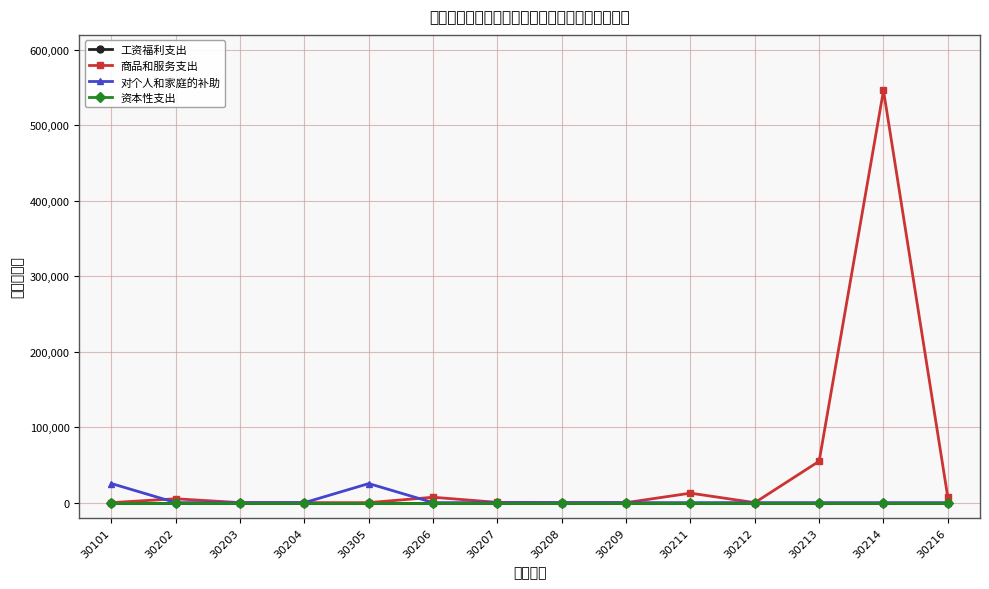

What are all the series names shown in the legend?

工资福利支出, 商品和服务支出, 对个人和家庭的补助, 资本性支出